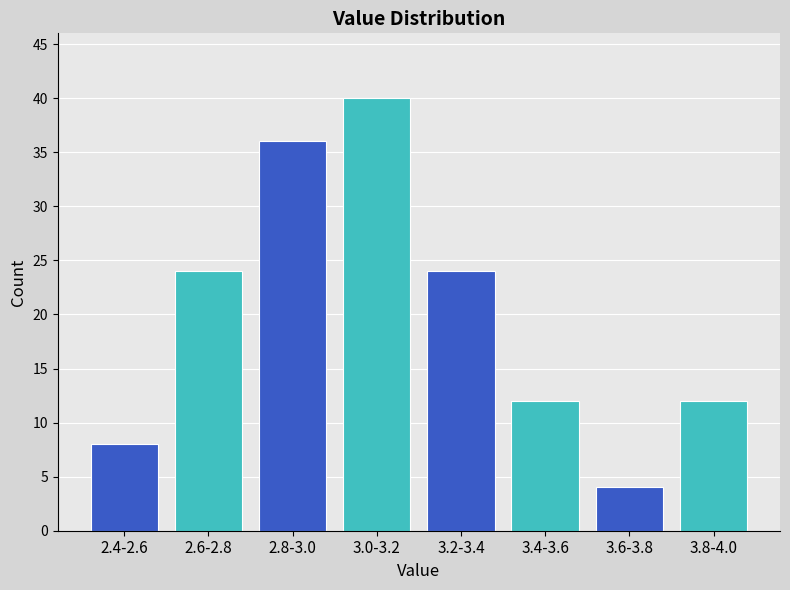

Reading right to left, transcribe all the data shown in this chart.

12	4	12	24	40	36	24	8